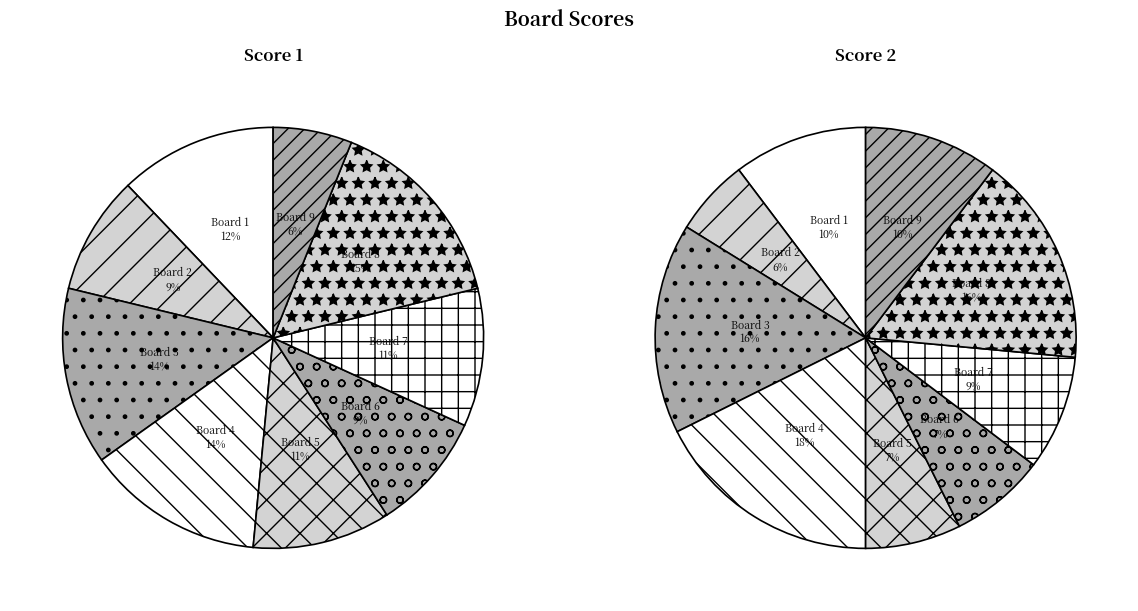

Rank the series by their average value, from highest to lowest.

Score 2, Score 1